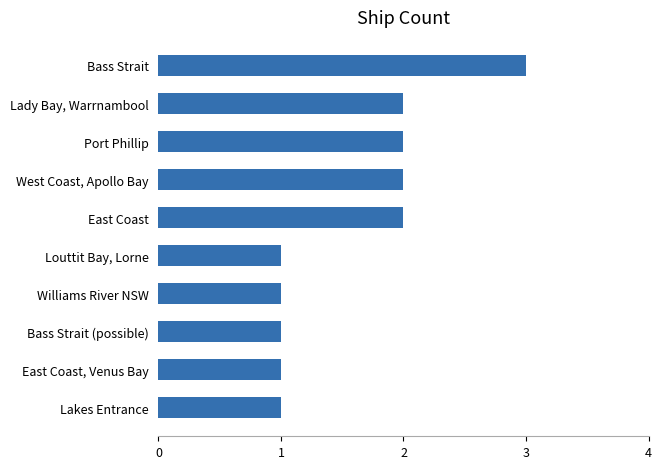

Read the value at Bass Strait.

3